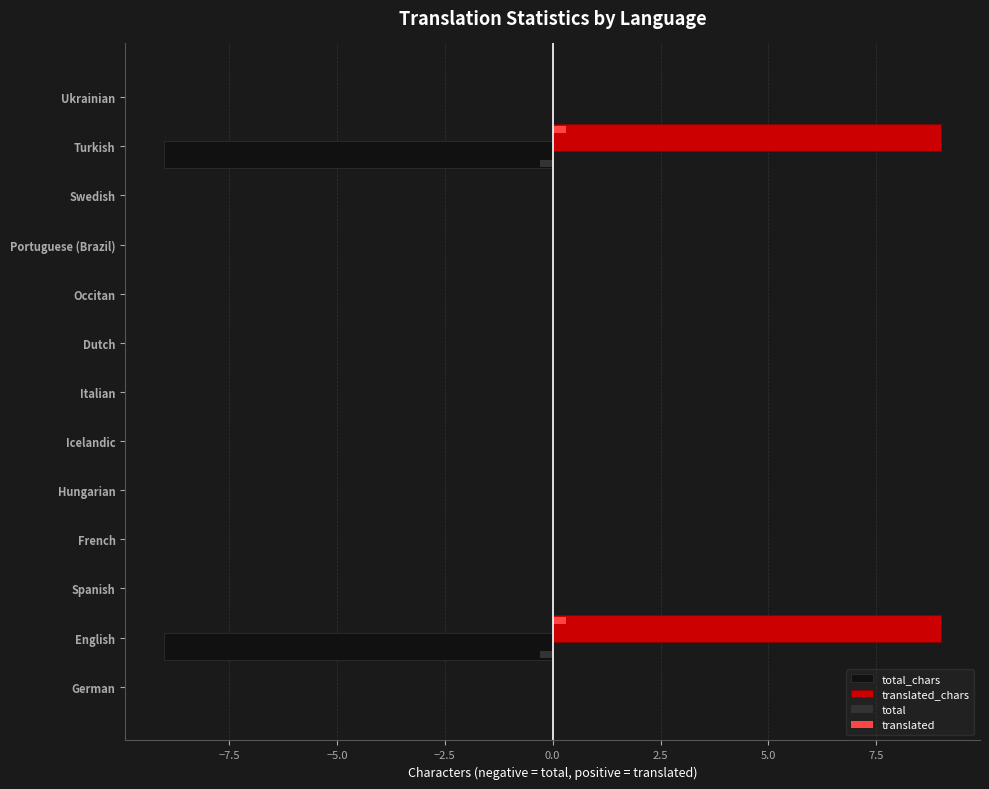

How many categories are shown in the chart?

13